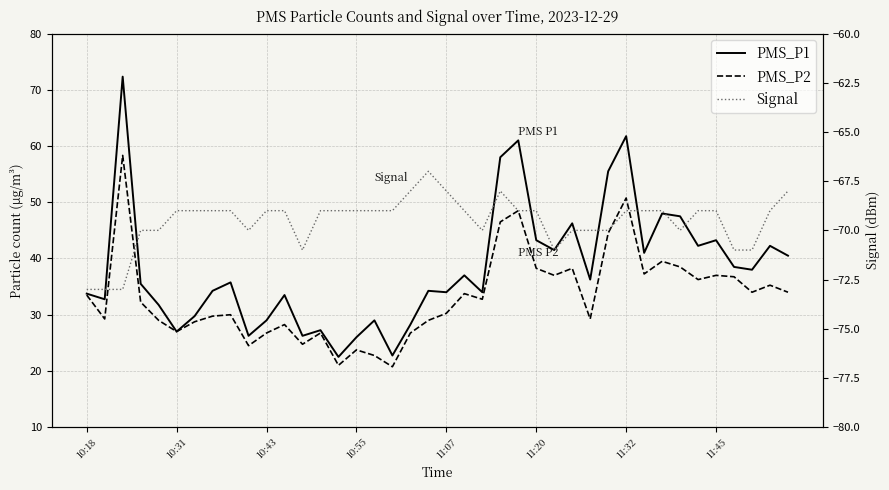

Which series has the largest range (max minus min)?

PMS_P1